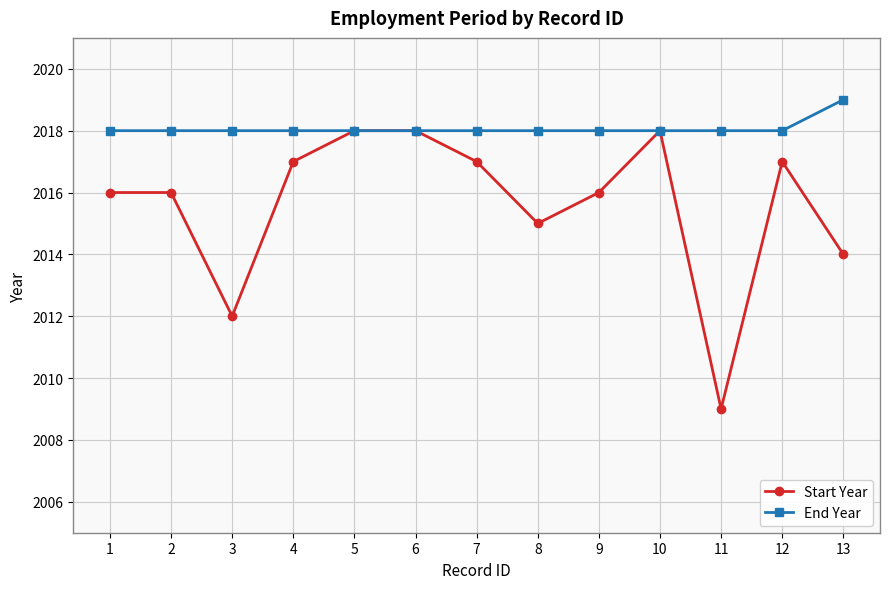

What is the approximate value of End Year at 7?

2018